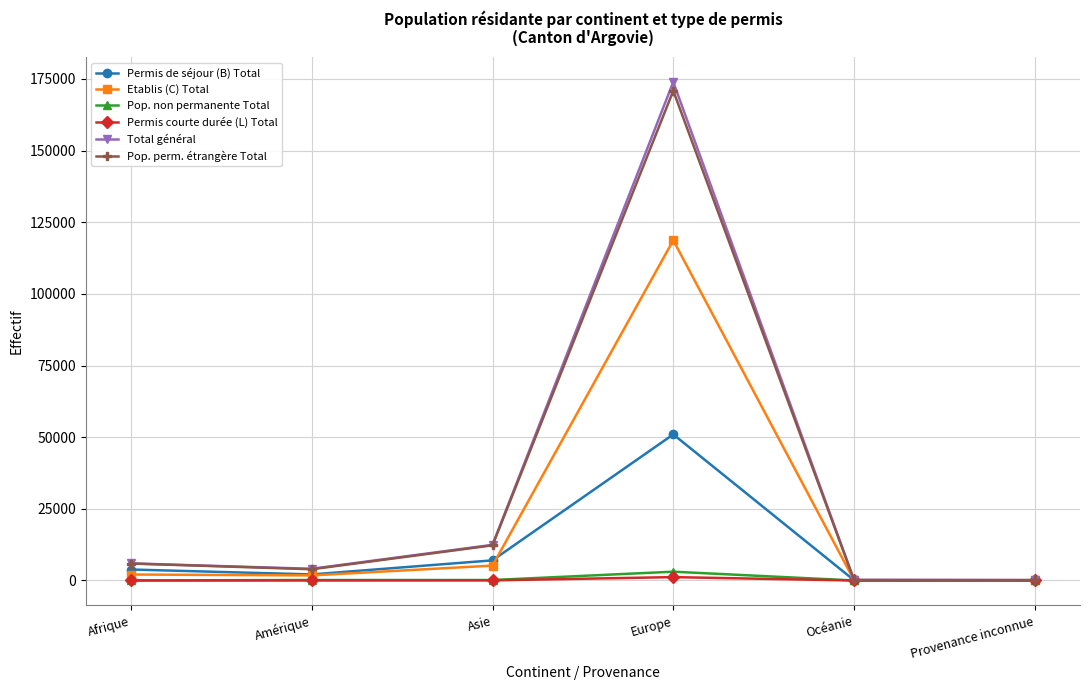

What is the difference between the second highest and minimum values in the Permis de séjour (B) Total series?

6935